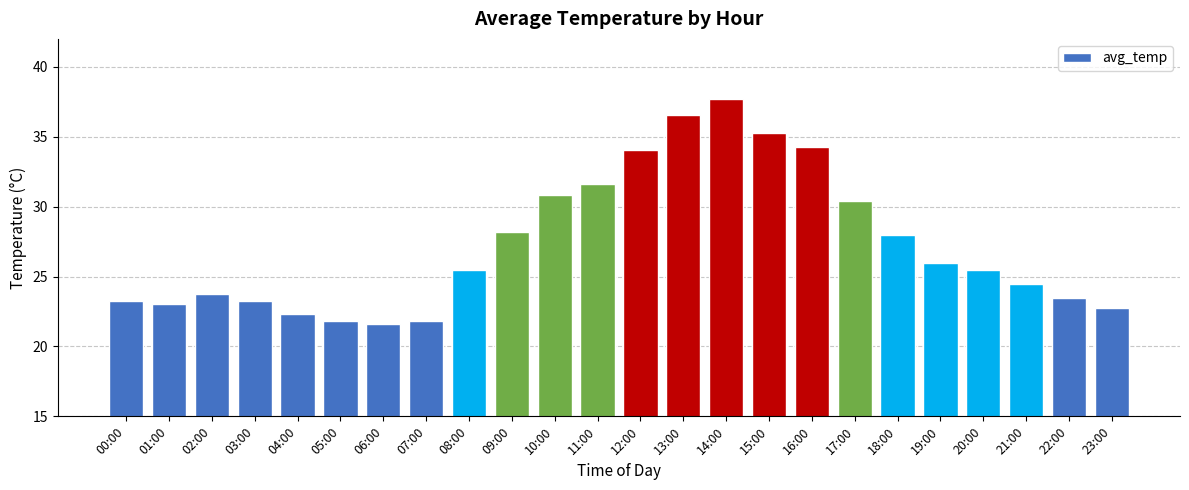

What is the label of the 7th bar from the right?

17:00